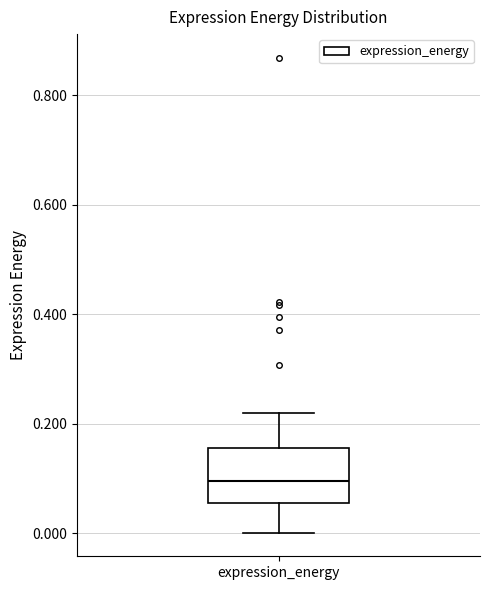

Read this box plot against the y-axis: the position of the median line, the range covered by the box, and the ends of both whiskers. The values are not printed on the chart, so give them approximately, as read against the axis.

median 0.10, box 0.06 to 0.16, whiskers 0.00 to 0.22